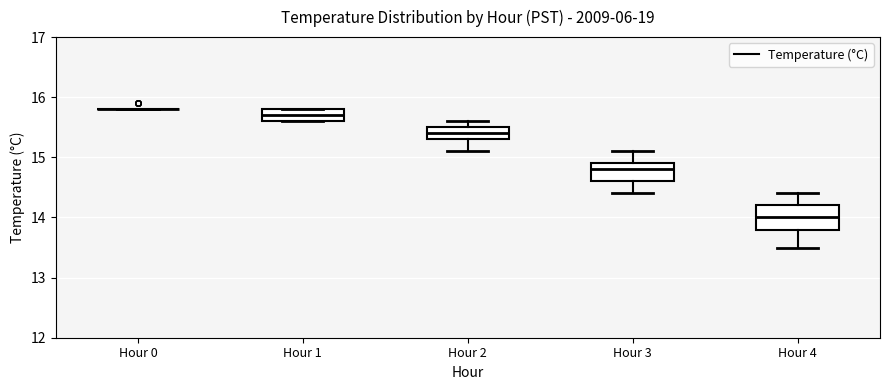

Where does the upper whisker of the box for Hour 3 end on the y-axis? The values are not printed on the chart, so give them approximately, as read against the axis.

15.1